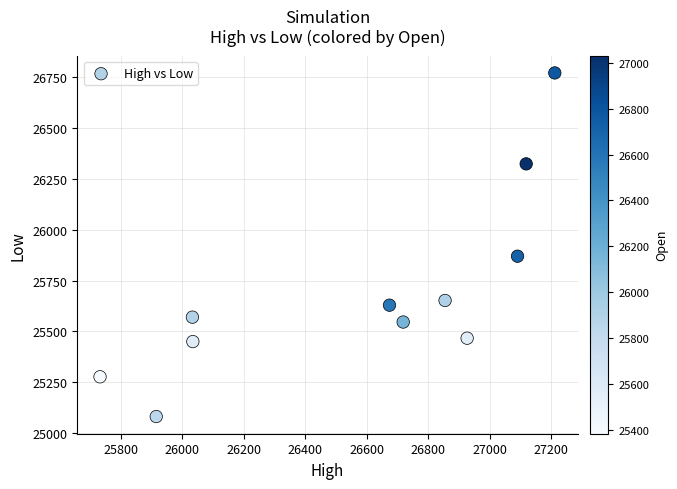

What is the average X value?

26574.3